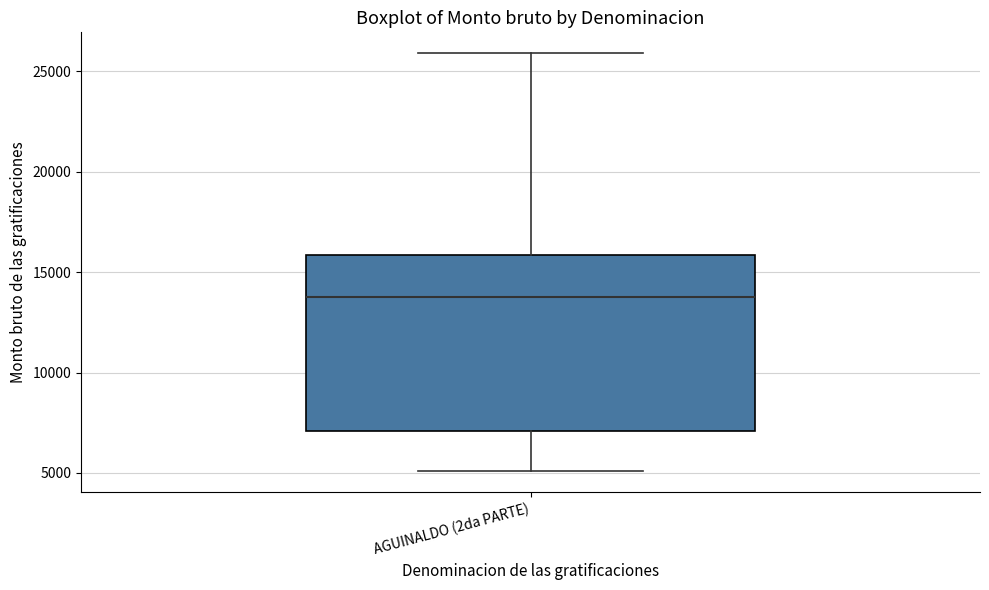

Read this box plot against the y-axis: the position of the median line, the range covered by the box, and the ends of both whiskers. The values are not printed on the chart, so give them approximately, as read against the axis.

median 14000, box 7000 to 16000, whiskers 5000 to 26000